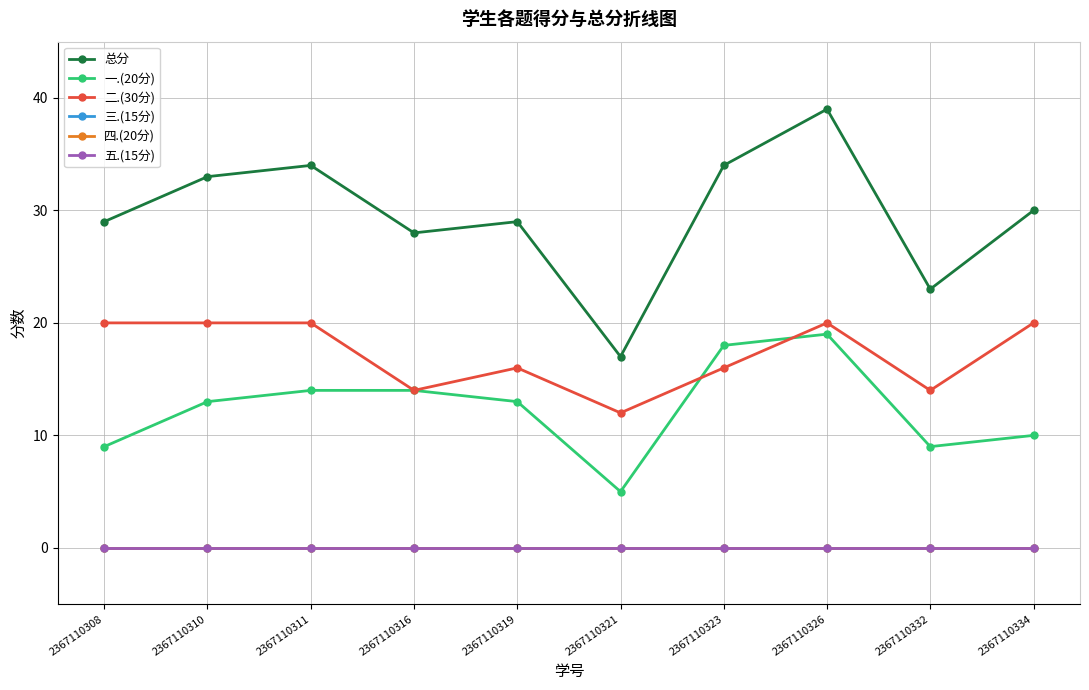

Between 2367110311 and 2367110334, which is larger?

2367110311